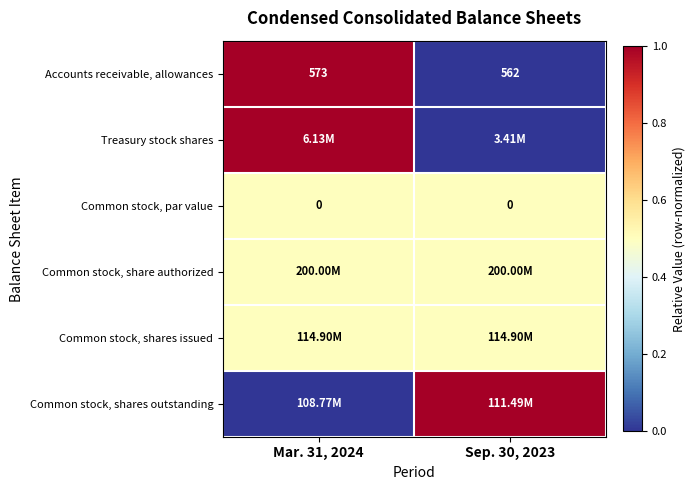

What is the difference between the maximum and minimum values in the Accounts receivable, allowances series?

11.0